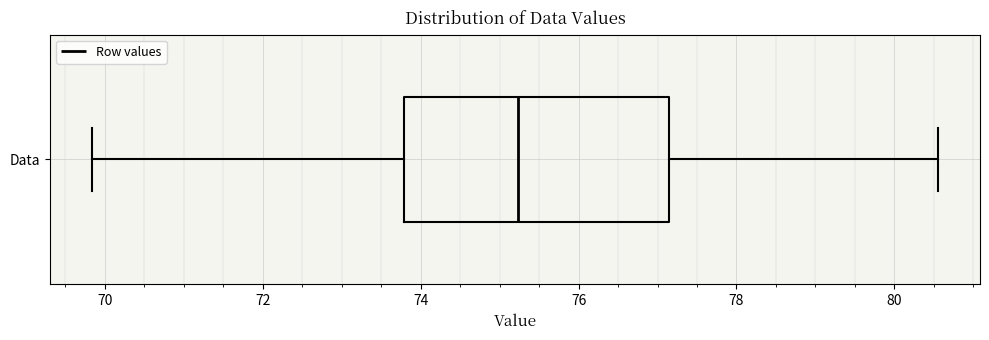

Transcribe this box plot: give where the median line is, the range the box spans, and where the two whiskers end, as read against the x-axis. The values are not printed on the chart, so give them approximately, as read against the axis.

median 75.2, box 73.8 to 77.2, whiskers 69.8 to 80.6